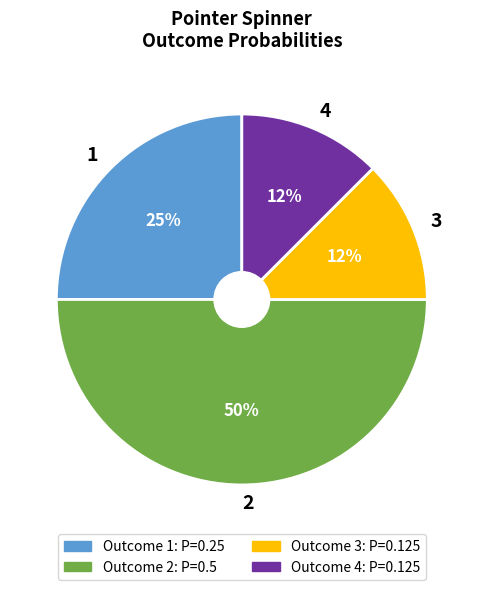

Does 4 account for over 50% of the chart?

No